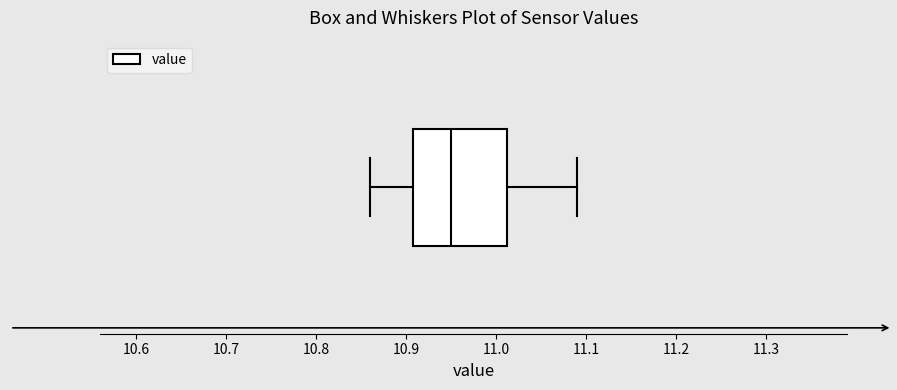

Where does the median line of the box sit on the x-axis? The values are not printed on the chart, so give them approximately, as read against the axis.

10.95